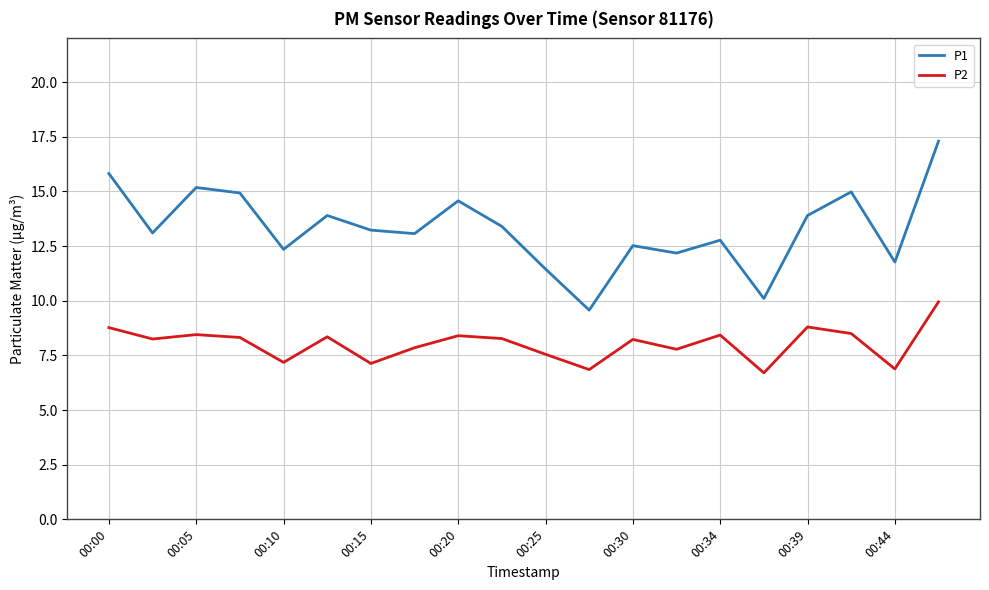

What is the difference between the maximum and minimum values in the P1 series?

7.7